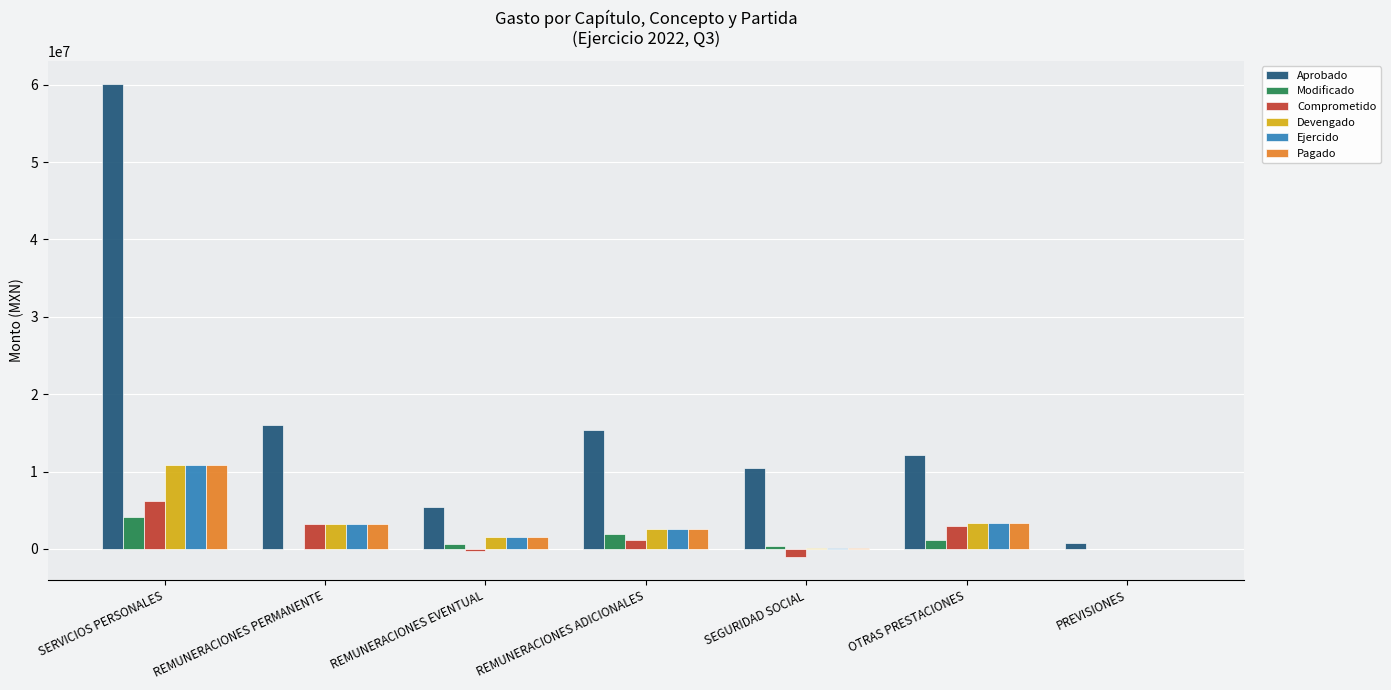

How many series are shown in this chart?

6